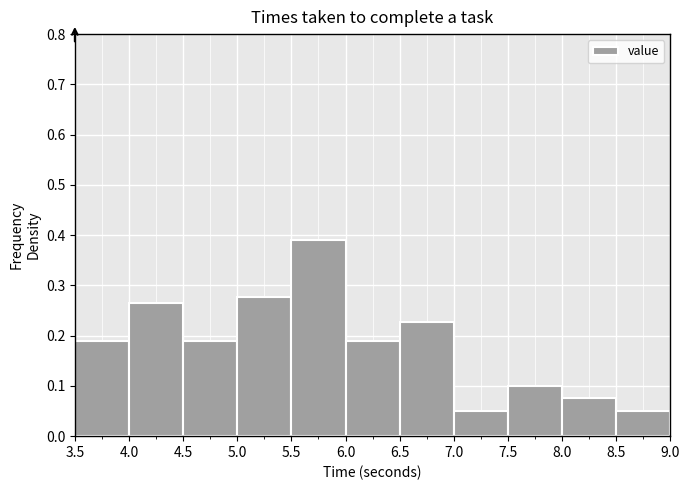

What is the height of the bar covering 7.5 to 8.0 on the x-axis? The values are not printed on the chart, so give them approximately, as read against the axis.

0.10